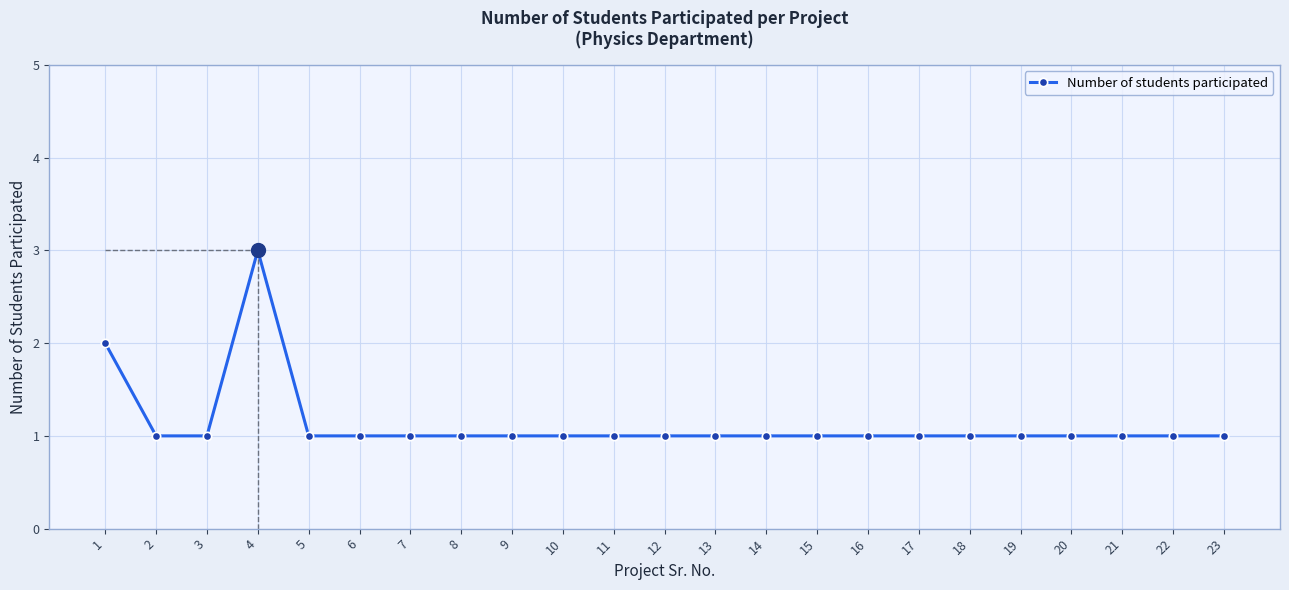

What is the maximum value shown in the chart?

3